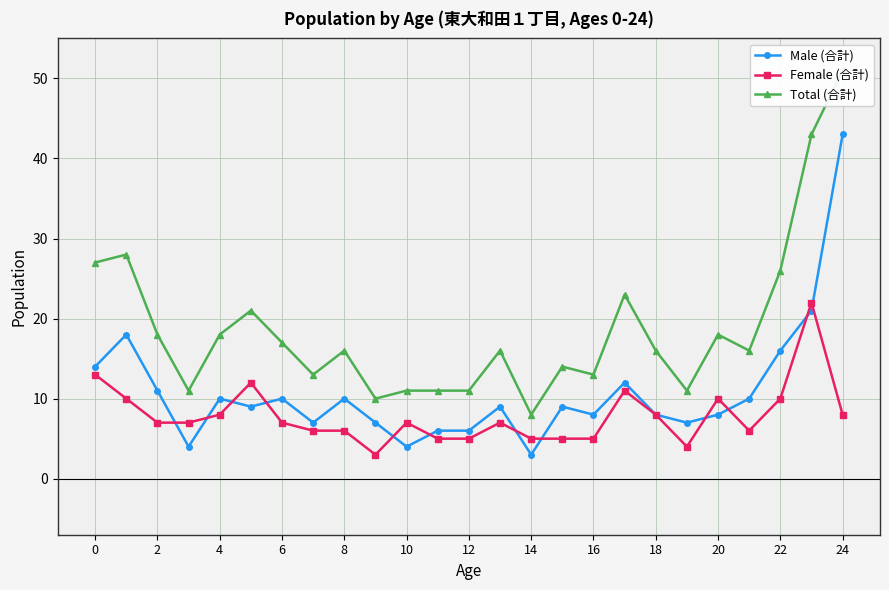

Is this an area chart (filled region under the line)?

No